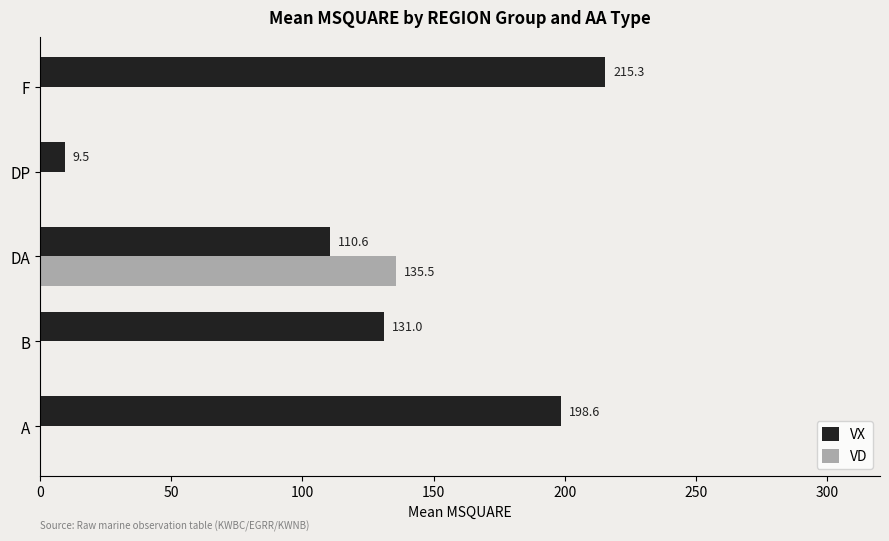

At which category is the sum across all series the highest?

DA